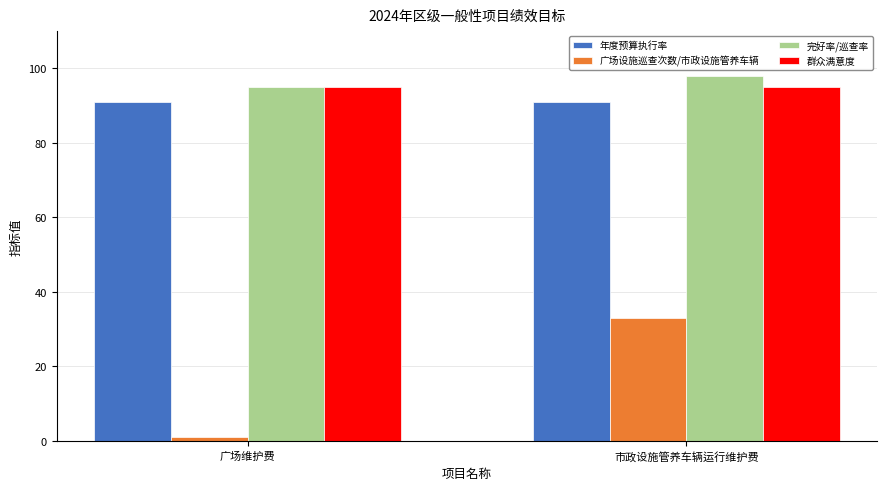

The 群众满意度 series shows 43 at 广场维护费. True or false?

False